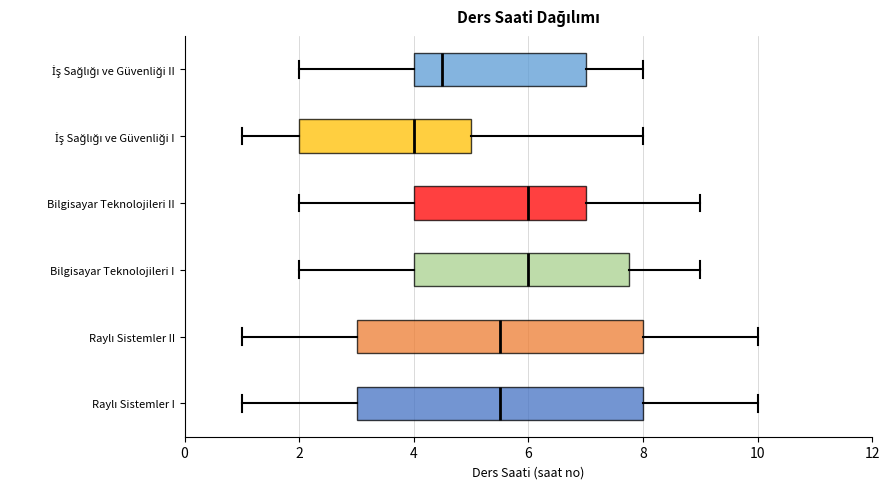

Where does the median line of the box for Raylı Sistemler I sit on the x-axis? The values are not printed on the chart, so give them approximately, as read against the axis.

5.6